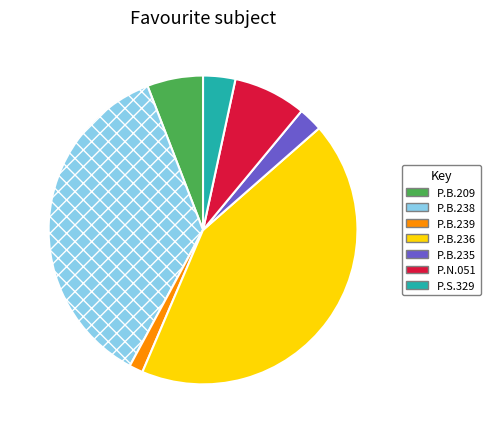

Do P.S.329 and P.B.235 together represent more than half of the pie?

No